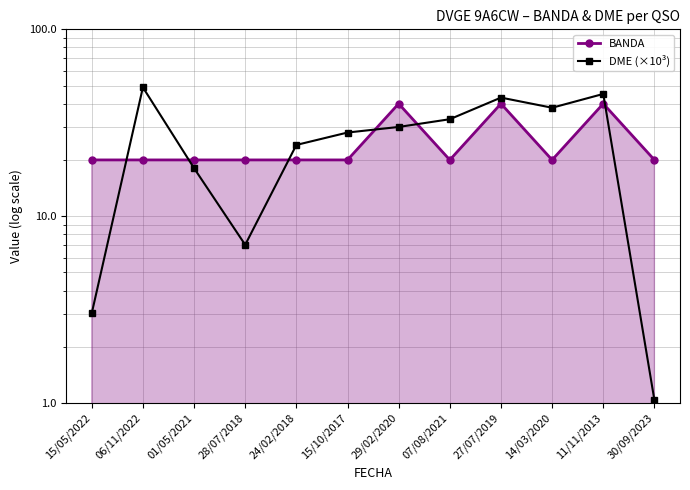

The value of DME (×10³) at 11/11/2013 is 69.0. True or false?

False